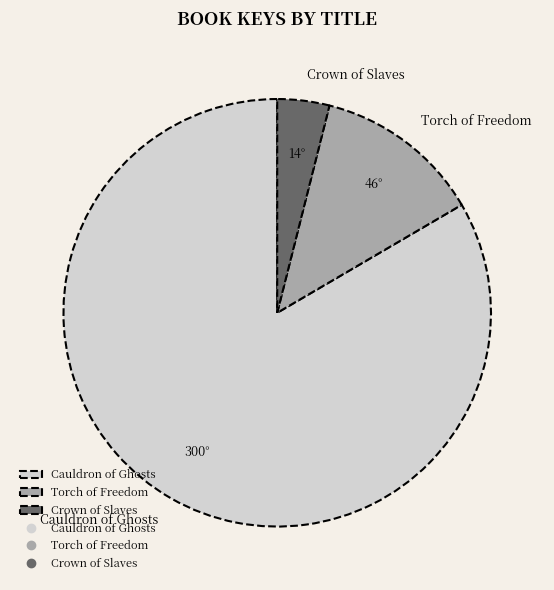

Combined, do Crown of Slaves and Torch of Freedom account for over 50%?

No